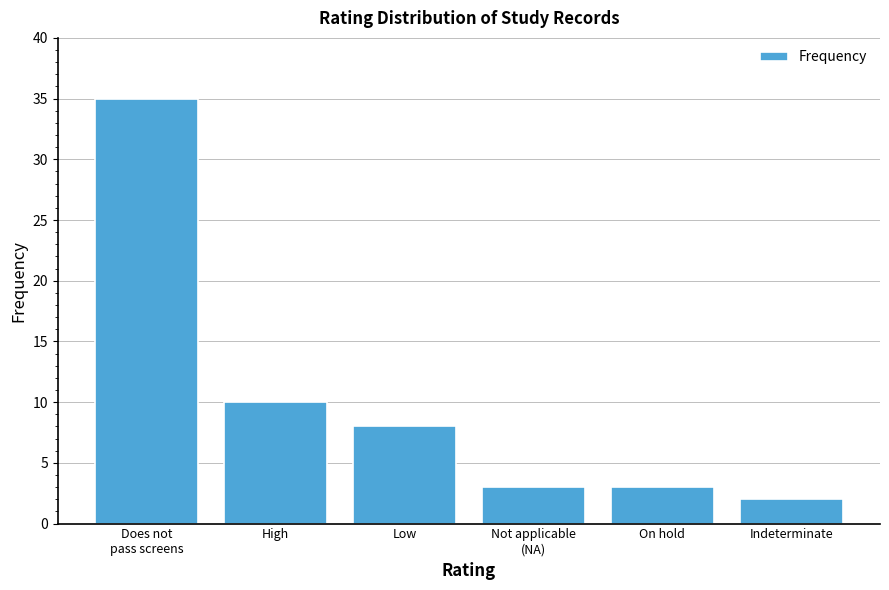

Reading left to right, transcribe all the data shown in this chart.

35	10	8	3	3	2